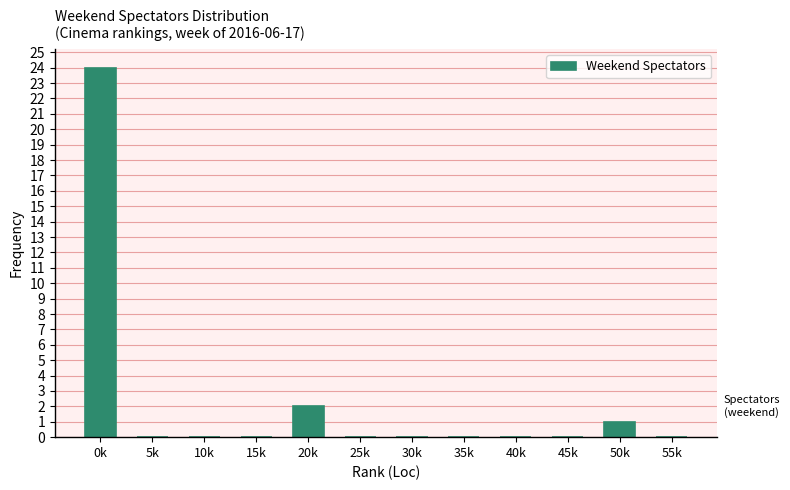

Reading right to left, extract all data points from this chart.

55k=0	50k=1	45k=0	40k=0	35k=0	30k=0	25k=0	20k=2	15k=0	10k=0	5k=0	0k=24